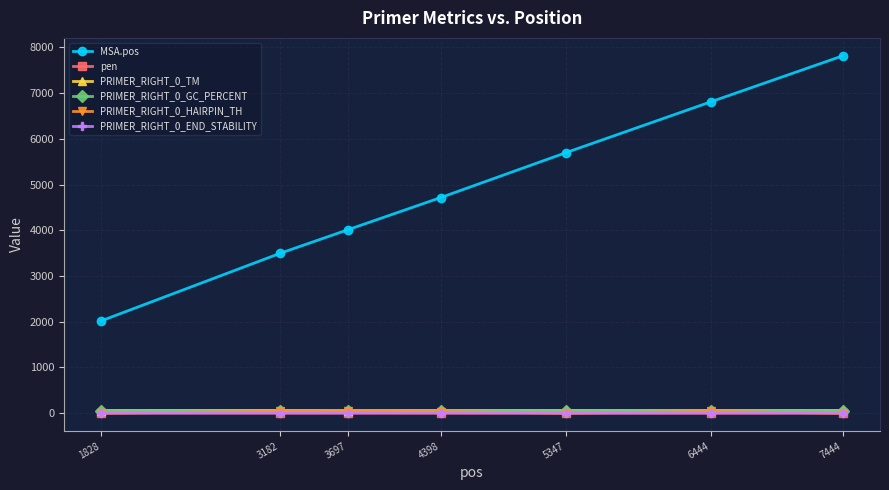

True or false: PRIMER_RIGHT_0_TM has more than 0 interior local peaks.

True